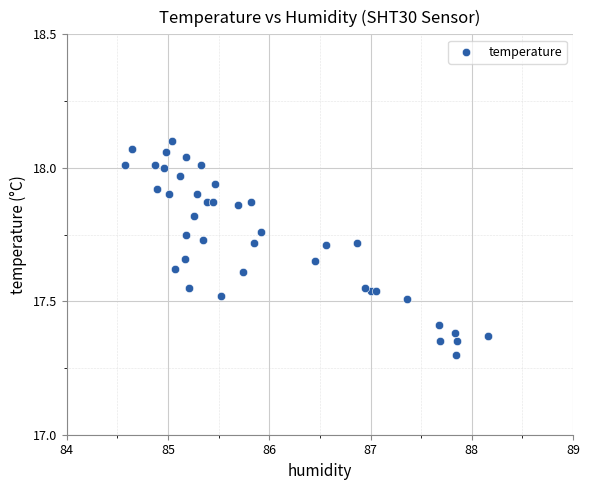

What Y value in the scatter plot is closest to 17?

17.3